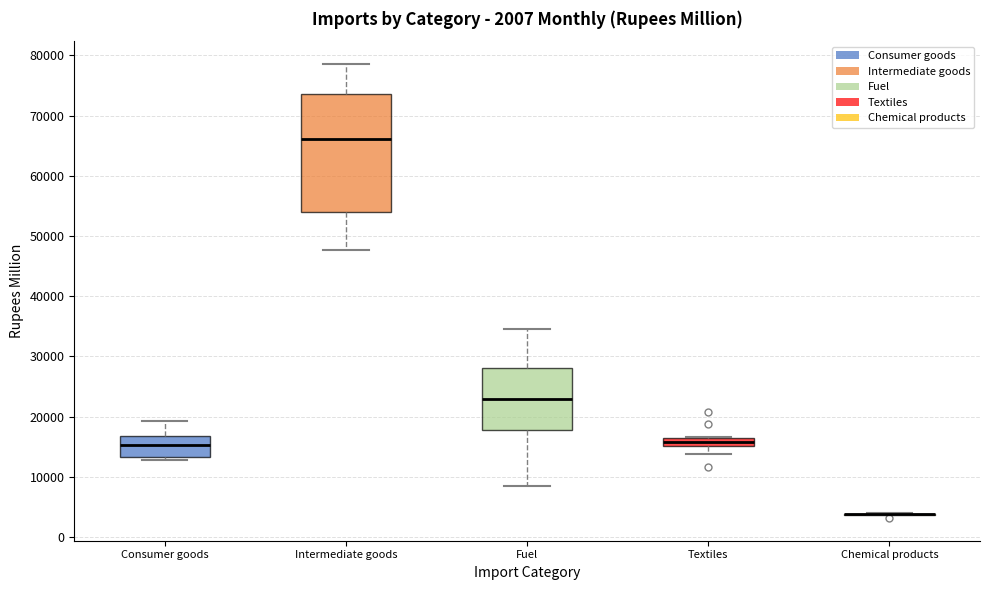

Which box is the tallest, from its lower edge to its upper edge?

Intermediate goods